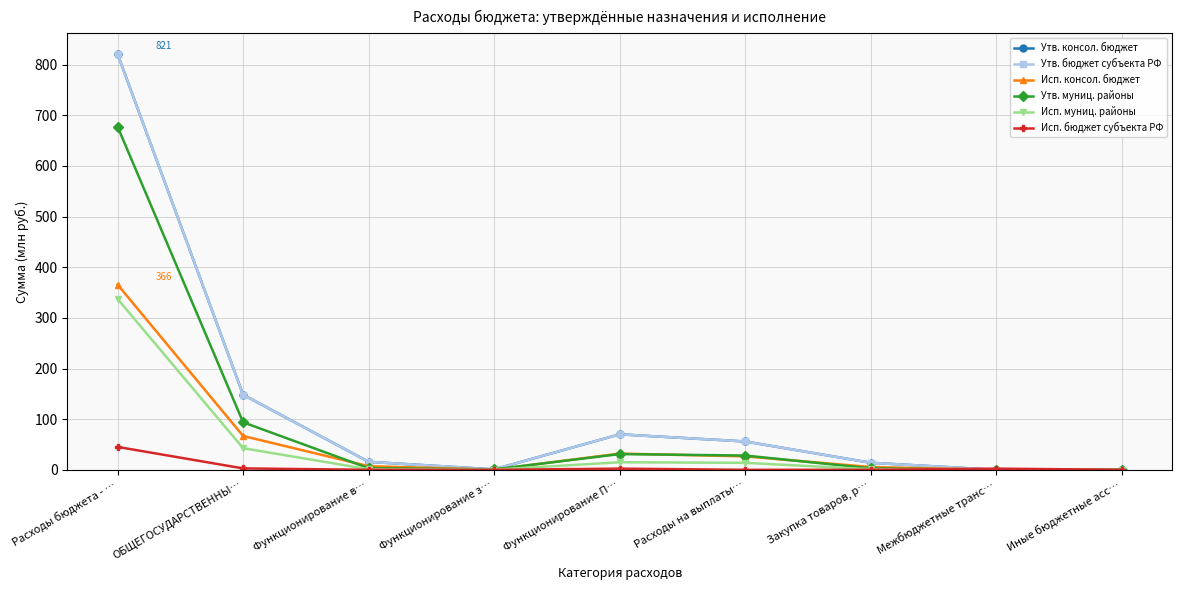

Reading left to right, list all the values displayed in this chart.

Утв. консол. бюджет: 821.0	148.3	15.8	0.9	70.1	55.9	13.9	0.0	0.2
Утв. бюджет субъекта РФ: 821.0	148.3	15.8	0.9	70.1	55.9	13.9	0.0	0.2
Исп. консол. бюджет: 365.7	66.8	7.2	0.4	32.1	26.5	5.5	0.0	0.1
Утв. муниц. районы: 677.7	93.8	3.2	0.9	31.1	28.2	2.8	0.0	0.0
Исп. муниц. районы: 337.5	42.7	1.1	0.4	14.9	13.8	1.1	0.0	0.0
Исп. бюджет субъекта РФ: 45.2	2.8	0.0	0.0	2.3	0.0	0.0	2.3	0.0